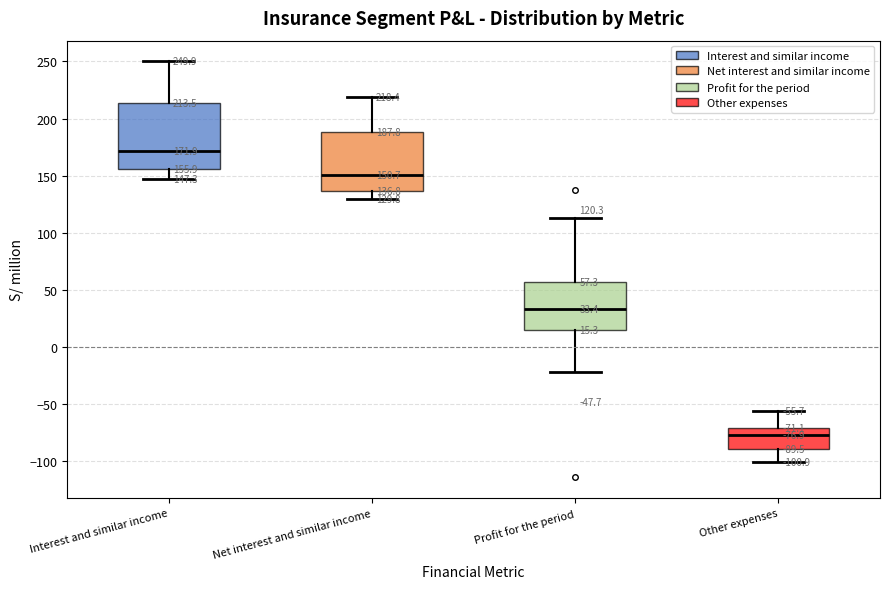

Which box has the lowest median line?

Other expenses